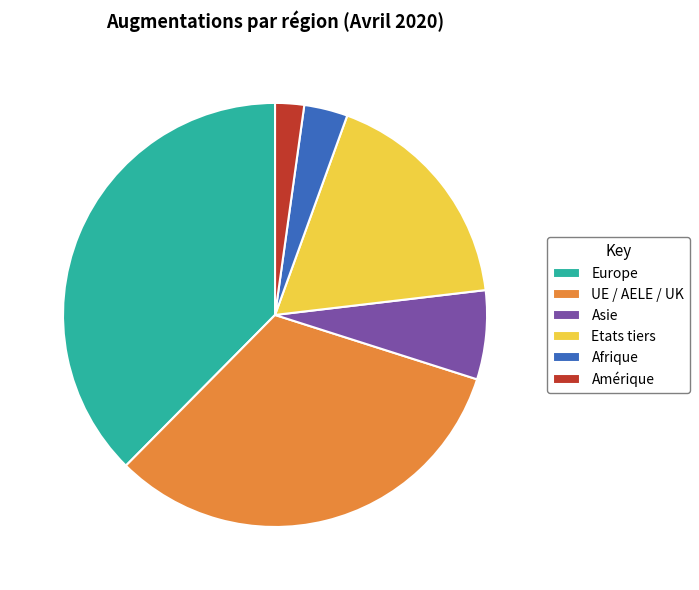

Is there any slice that represents more than half of the pie?

No